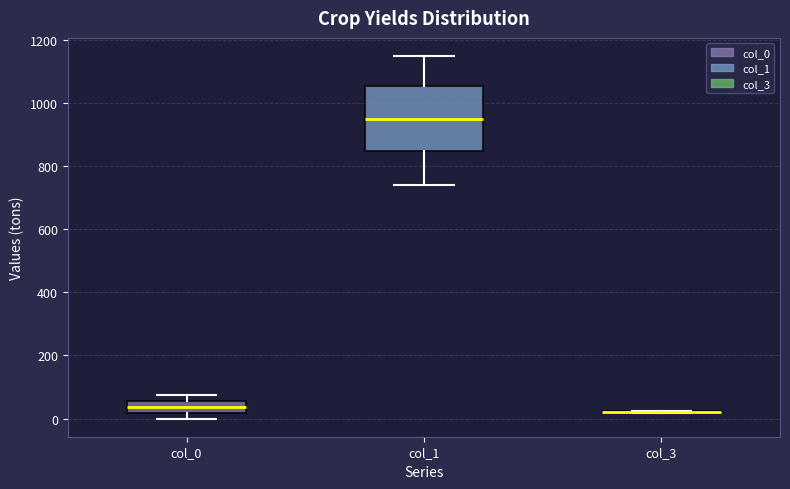

Reading left to right, read every box against the y-axis: the position of its median line, the range the box covers, and the ends of its whiskers. The values are not printed on the chart, so give them approximately, as read against the axis.

col_0: median 40, box 20 to 60, whiskers 0 to 80
col_1: median 940, box 840 to 1060, whiskers 740 to 1140
col_3: box collapsed to a line at 20, whiskers 20 to 20